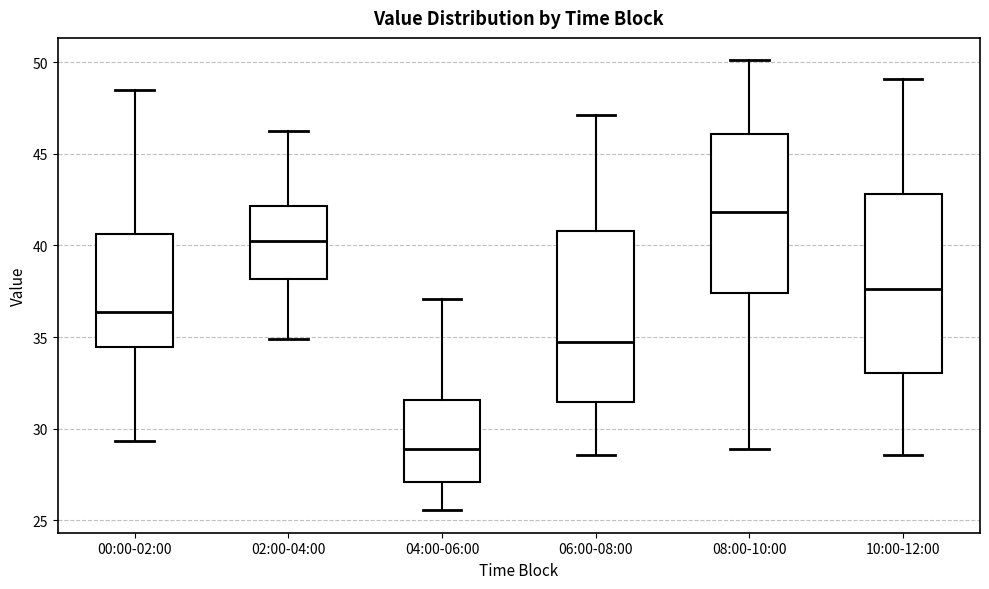

Where does the upper whisker of the box for 06:00-08:00 end on the y-axis? The values are not printed on the chart, so give them approximately, as read against the axis.

47.0